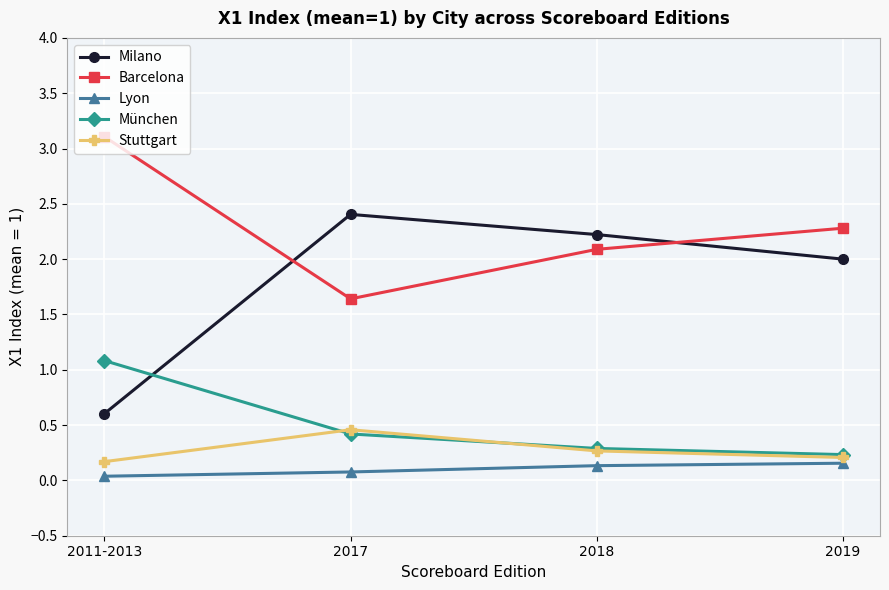

What is the sum of the Barcelona values at 2017 and 2018?

3.7